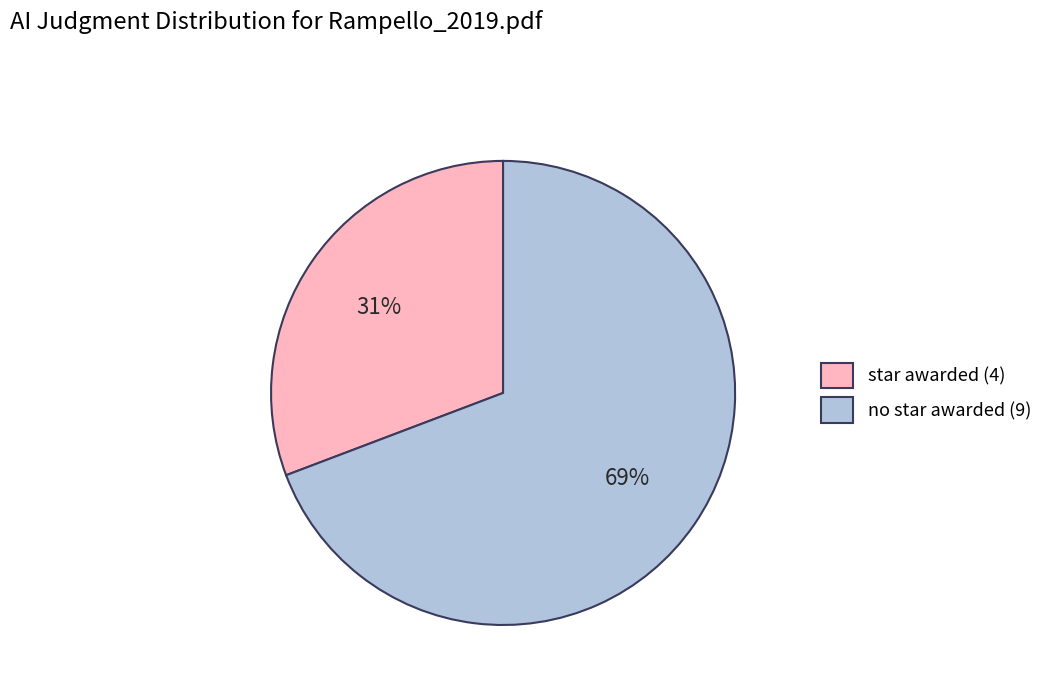

Approximately how many times larger is the value at star awarded (4) compared to no star awarded (9)?

0.4